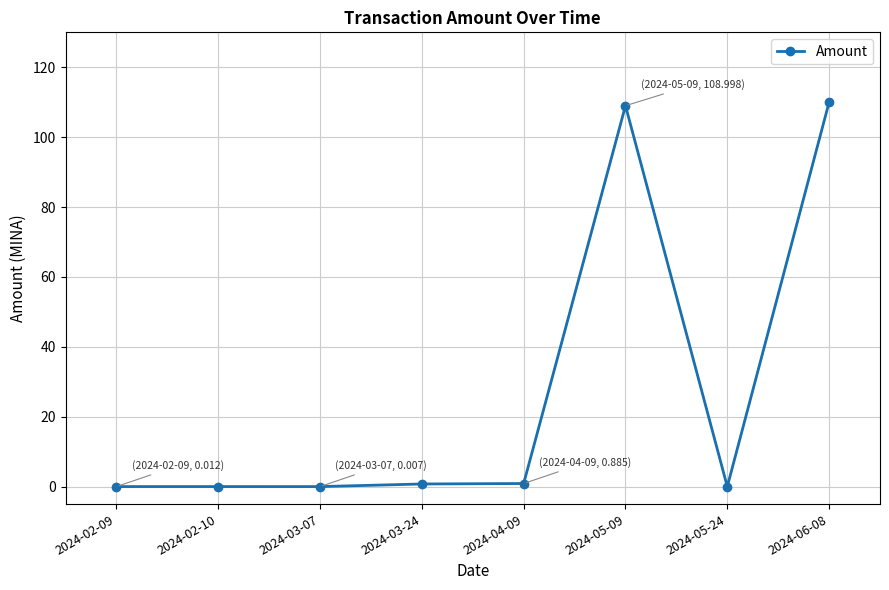

What is the difference between the maximum and minimum values?

110.0